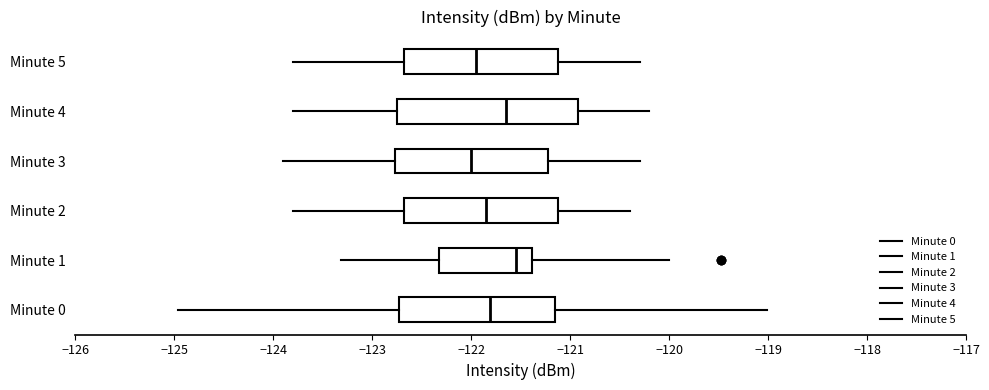

Reading bottom to top, transcribe this box plot: for each box, give where its median line is, the range the box spans, and where its two whiskers end, as read against the x-axis. The values are not printed on the chart, so give them approximately, as read against the axis.

Minute 0: median -121.8, box -122.7 to -121.2, whiskers -125.0 to -119.0
Minute 1: median -121.5, box -122.3 to -121.4, whiskers -123.3 to -120.0
Minute 2: median -121.8, box -122.7 to -121.1, whiskers -123.8 to -120.4
Minute 3: median -122.0, box -122.8 to -121.2, whiskers -123.9 to -120.3
Minute 4: median -121.6, box -122.7 to -120.9, whiskers -123.8 to -120.2
Minute 5: median -121.9, box -122.7 to -121.1, whiskers -123.8 to -120.3